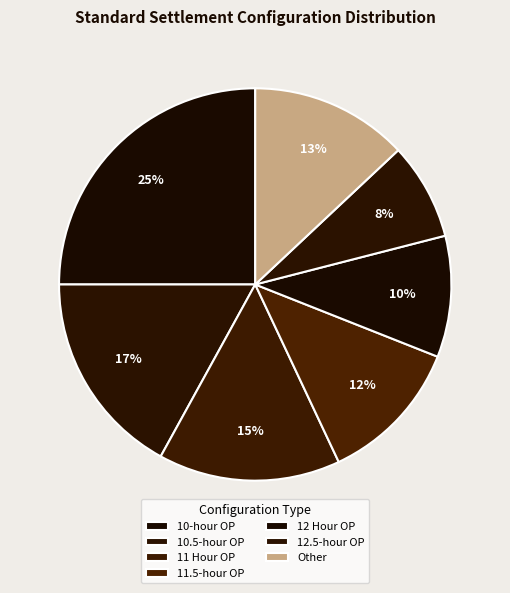

To the nearest percent, what percentage of the pie is 11.5-hour OP?

12%